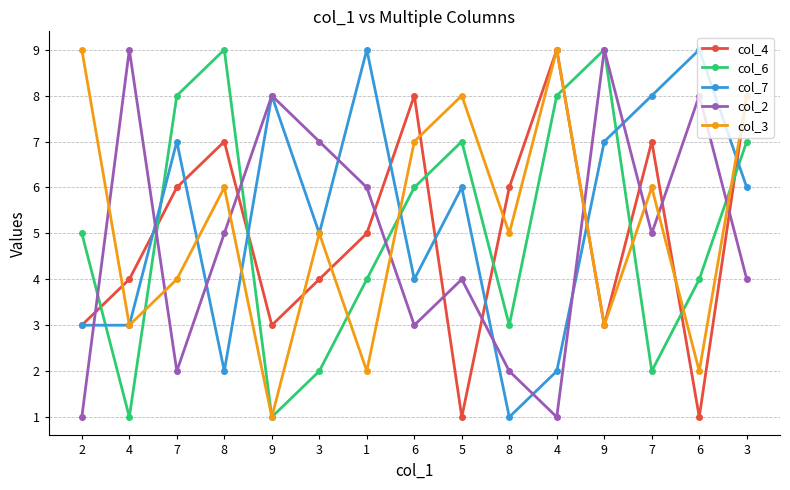

How many distinct data groups are displayed?

5